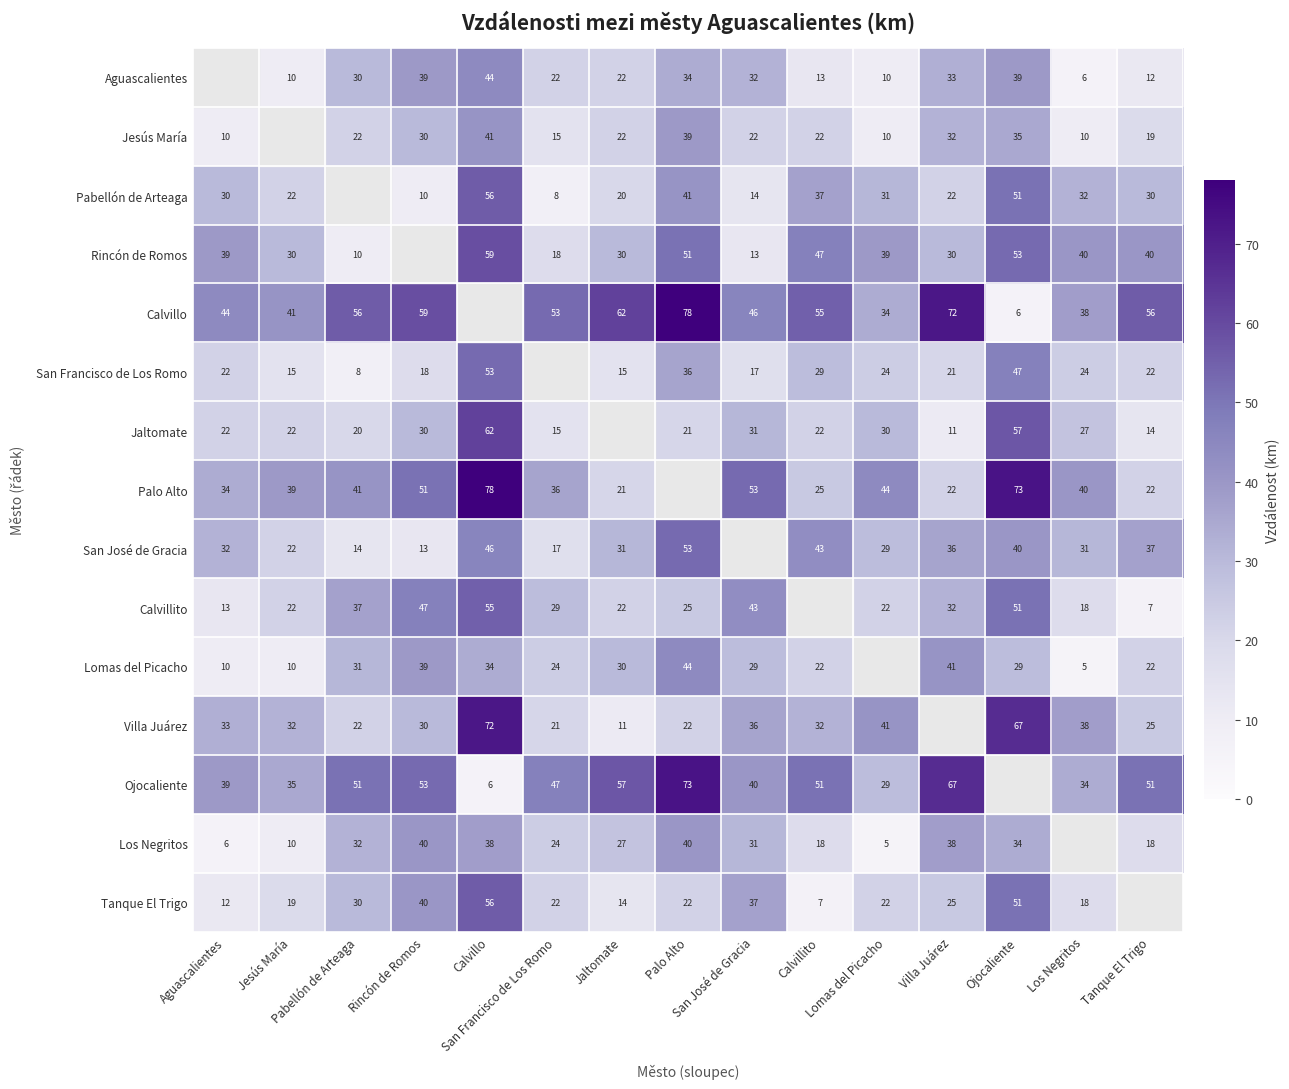

How many categories are shown in the chart?

15